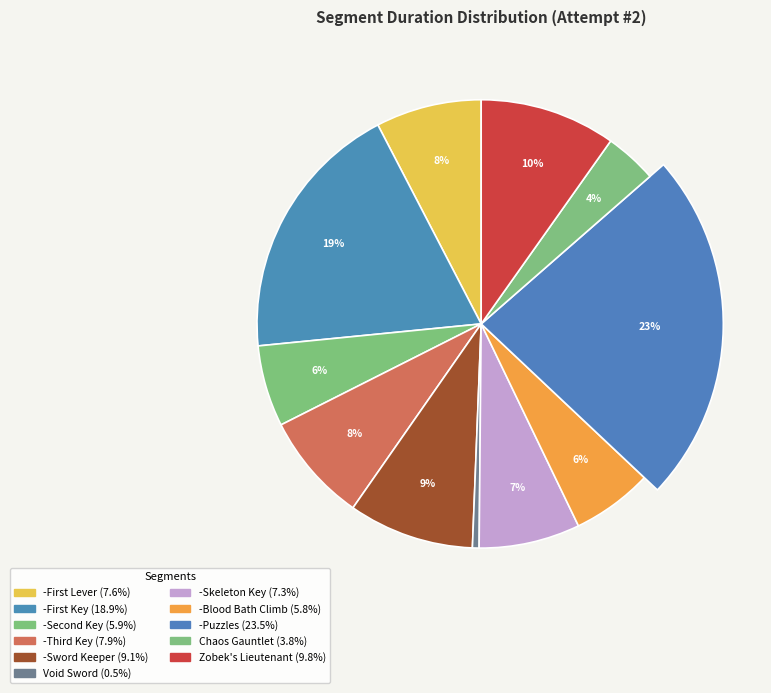

Which category has the smallest portion of the pie?

Void Sword